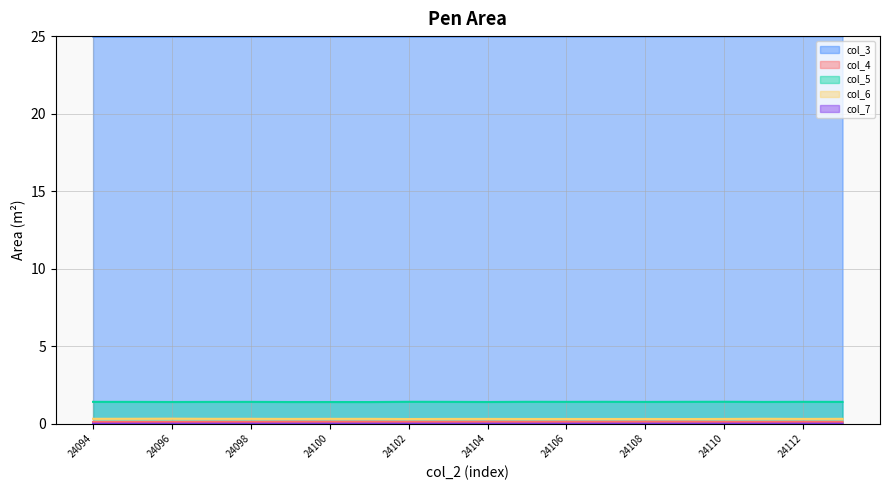

True or false: col_5 and col_7 cross at least once.

False